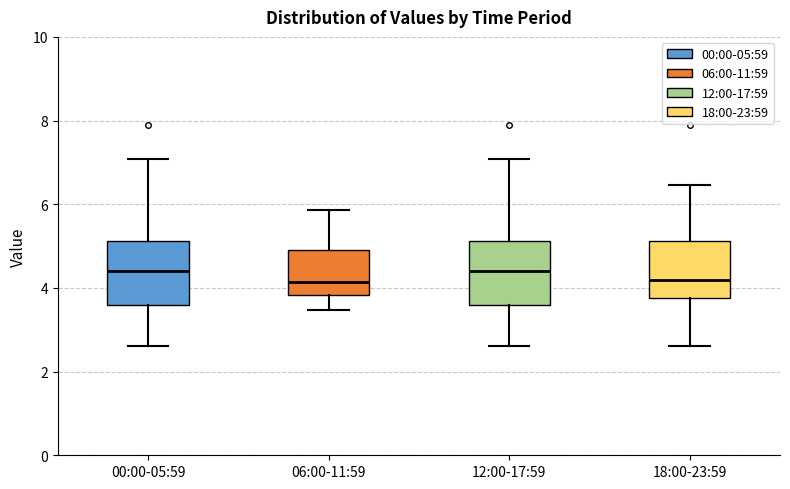

Where does the lower whisker of the box for 18:00-23:59 end on the y-axis? The values are not printed on the chart, so give them approximately, as read against the axis.

2.6